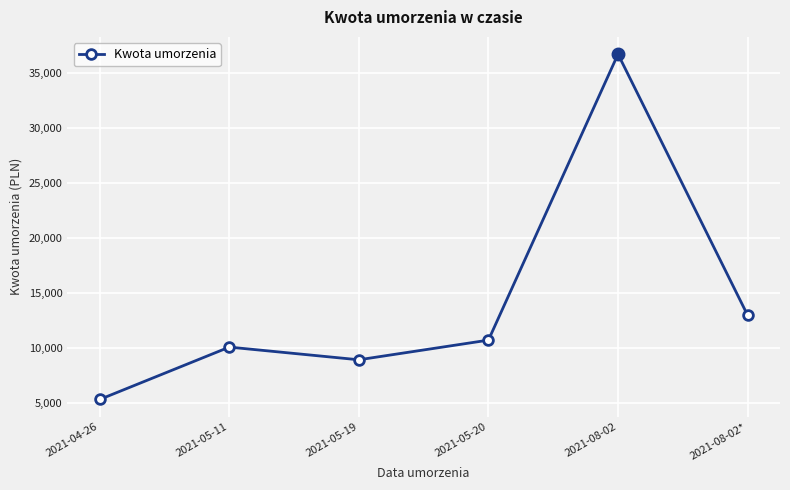

What is the sum of all values?

84720.5